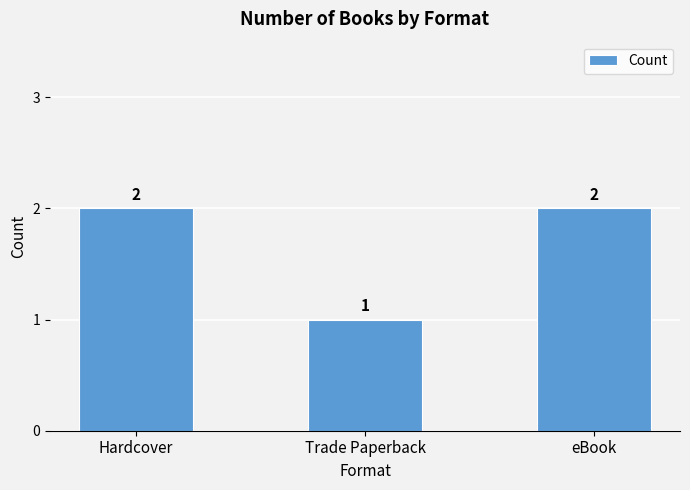

True or false: the data shows 2 at eBook.

True